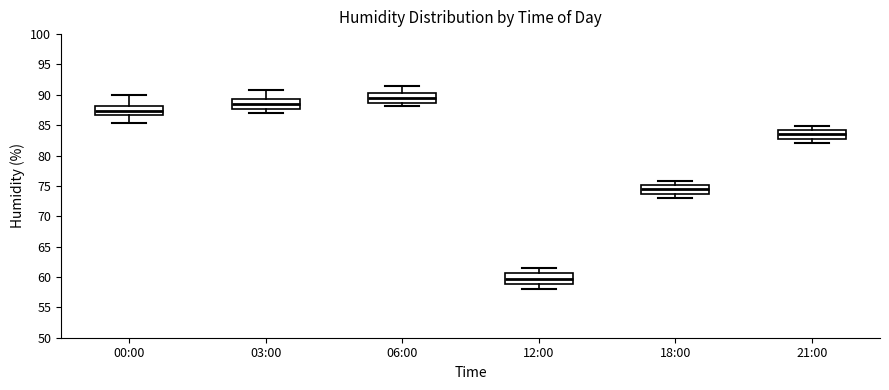

Reading left to right, read every box against the y-axis: the position of its median line, the range the box covers, and the ends of its whiskers. The values are not printed on the chart, so give them approximately, as read against the axis.

00:00: median 87.5, box 86.5 to 88.0, whiskers 85.5 to 90.0
03:00: median 88.5, box 87.5 to 89.5, whiskers 87.0 to 91.0
06:00: median 89.5, box 88.5 to 90.5, whiskers 88.0 to 91.5
12:00: median 60.0, box 59.0 to 60.5, whiskers 58.0 to 61.5
18:00: median 74.5, box 73.5 to 75.0, whiskers 73.0 to 76.0
21:00: median 83.5, box 82.5 to 84.0, whiskers 82.0 to 85.0